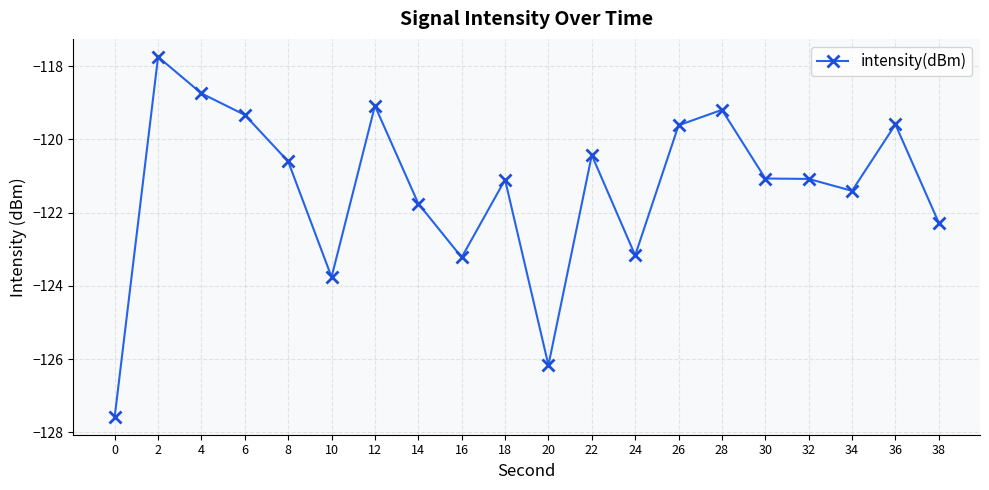

Where is the first local maximum?

2